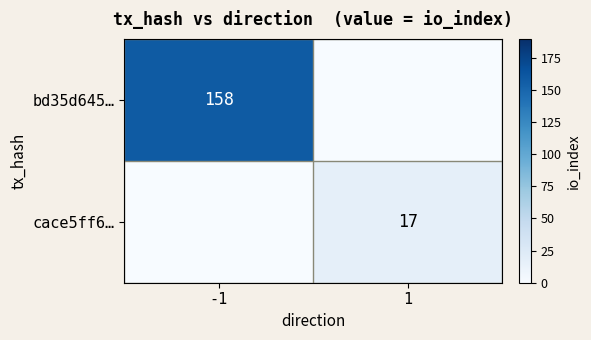

The value of cace5ff6… at 1 is 4. True or false?

False